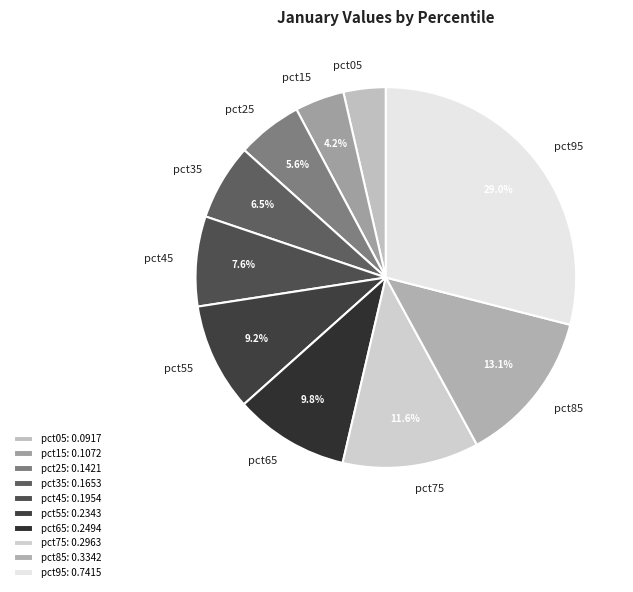

Do pct95 and pct55 together represent more than half of the pie?

No